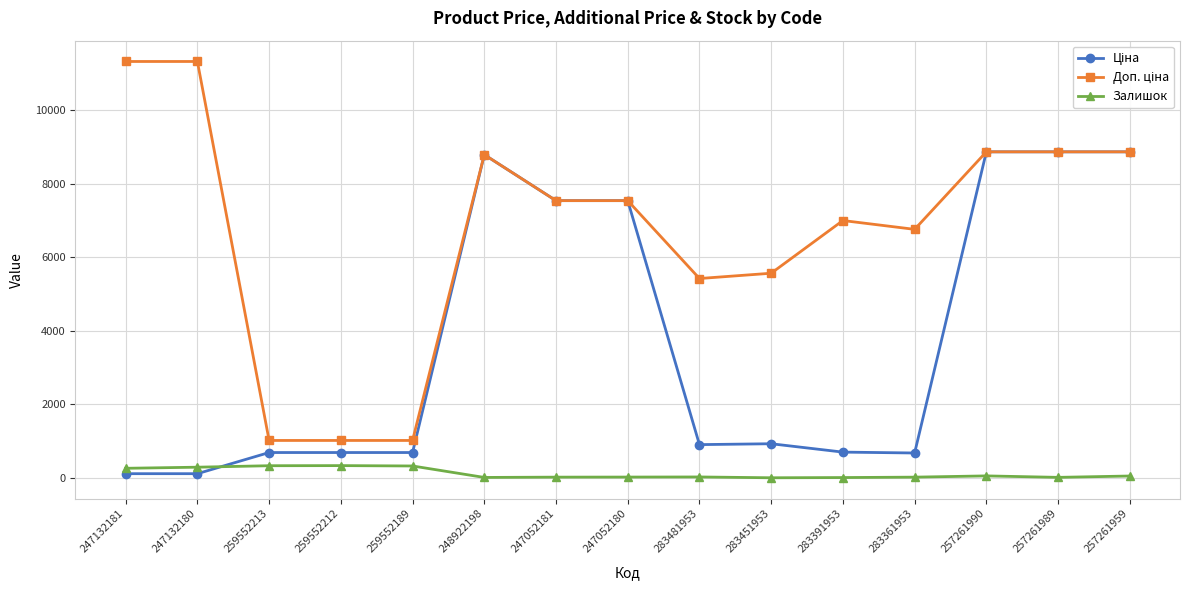

True or false: Залишок has more than 2 interior local peaks.

True